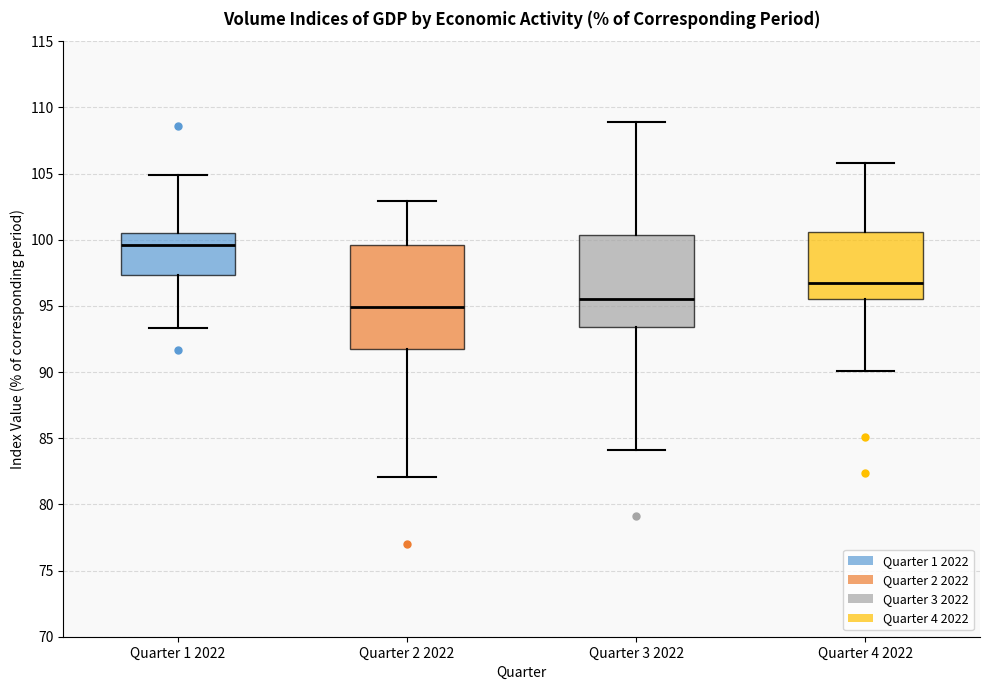

Comparing the boxes themselves (not the whiskers), which one is the tallest?

Quarter 2 2022